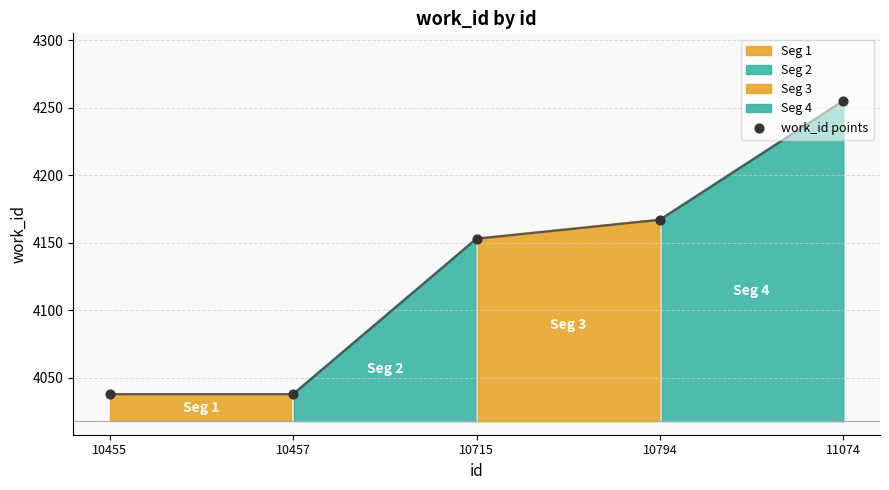

What is the change in value from 10794 to 11074?

+88